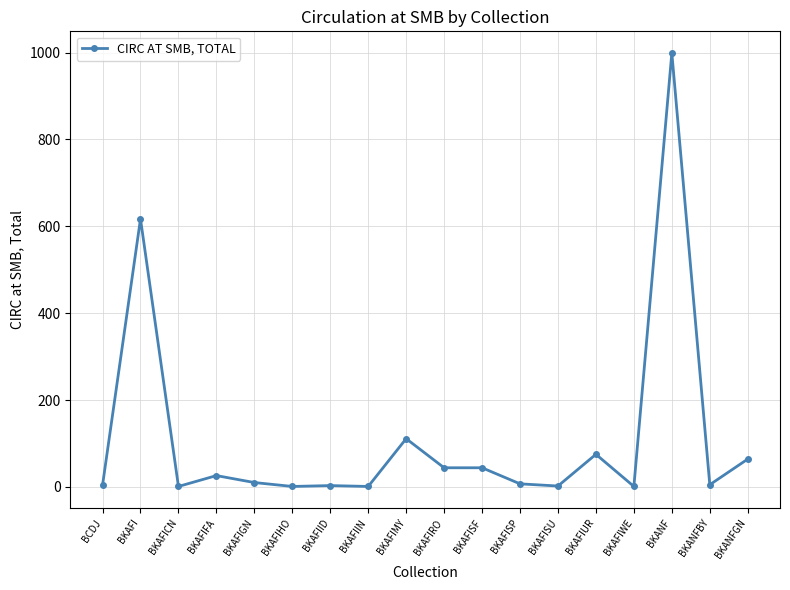

At which category does the data reach its first local valley?

BKAFICN